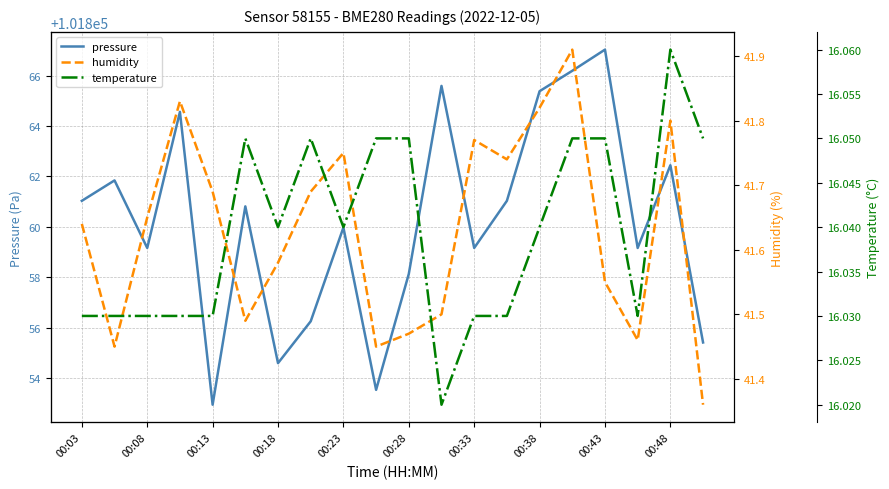

Is it true that pressure equals 101865.4 at 00:38?

True